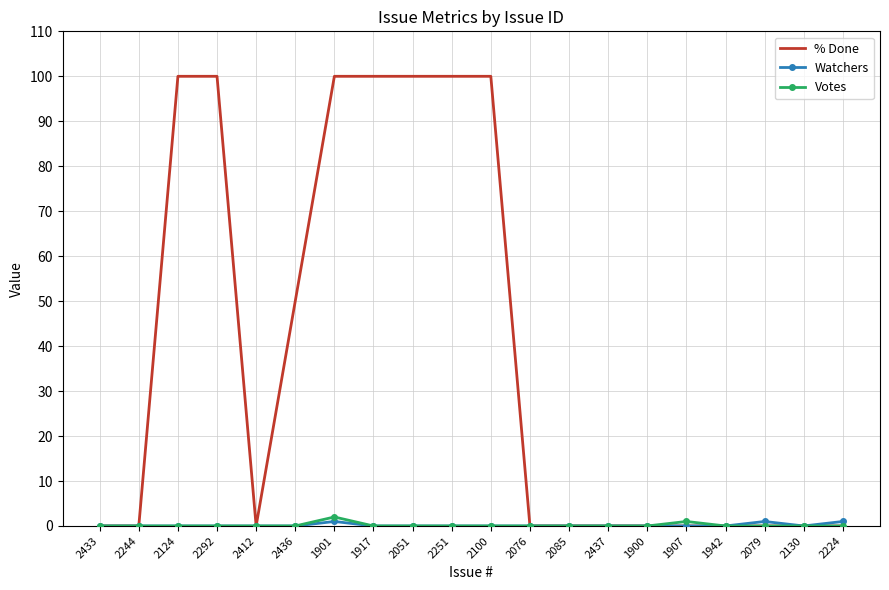

What position from the left is 2124?

3